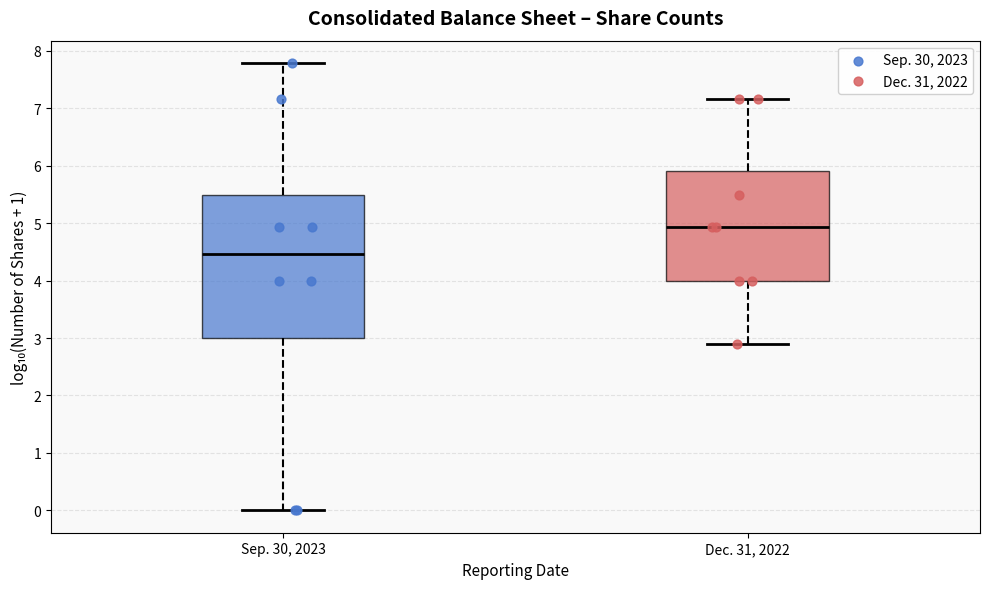

Reading left to right, read every box against the y-axis: the position of its median line, the range the box covers, and the ends of its whiskers. The values are not printed on the chart, so give them approximately, as read against the axis.

Sep. 30, 2023: median 4.5, box 3.0 to 5.5, whiskers 0.0 to 7.8
Dec. 31, 2022: median 4.9, box 4.0 to 5.9, whiskers 2.9 to 7.2